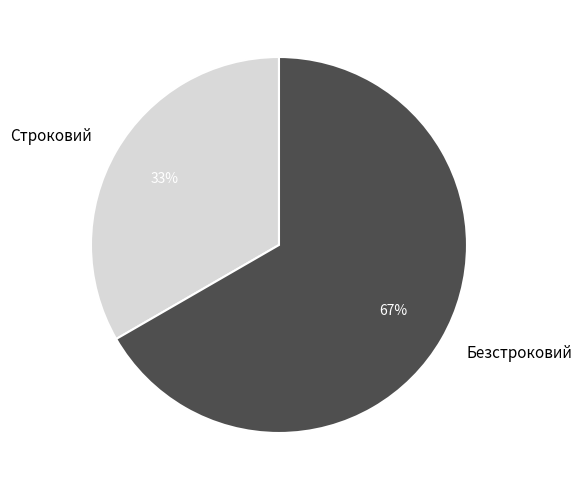

To the nearest percent, what percentage of the pie is Строковий?

33%